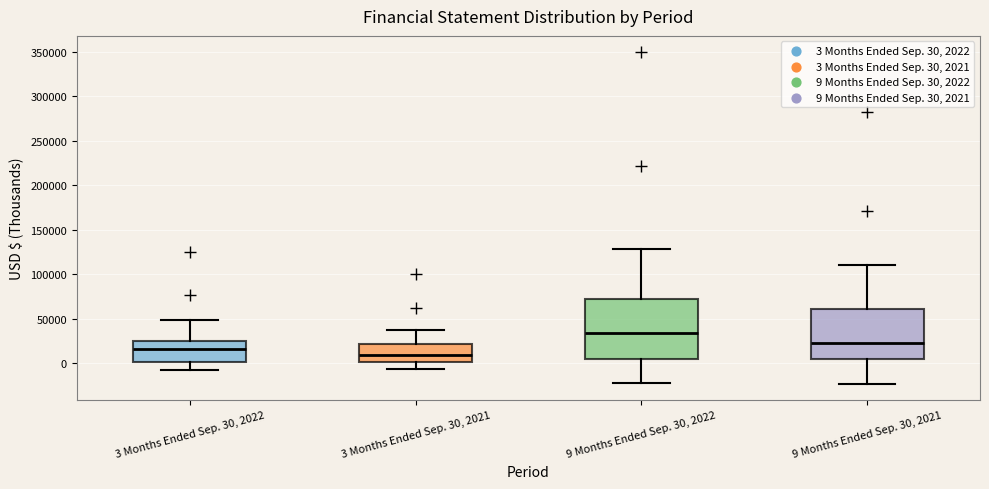

Reading left to right, read every box against the y-axis: the position of its median line, the range the box covers, and the ends of its whiskers. The values are not printed on the chart, so give them approximately, as read against the axis.

3 Months Ended Sep. 30, 2022: median 15000, box 0 to 25000, whiskers -5000 to 50000
3 Months Ended Sep. 30, 2021: median 10000, box 0 to 20000, whiskers -5000 to 40000
9 Months Ended Sep. 30, 2022: median 35000, box 5000 to 70000, whiskers -20000 to 130000
9 Months Ended Sep. 30, 2021: median 20000, box 5000 to 60000, whiskers -25000 to 110000